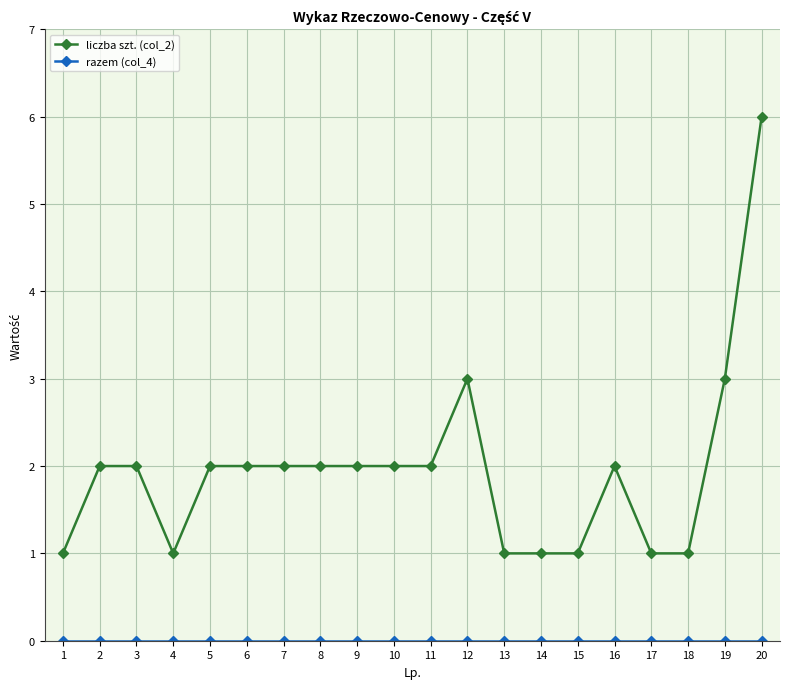

What is the average value of the liczba szt. (col_2) series?

2